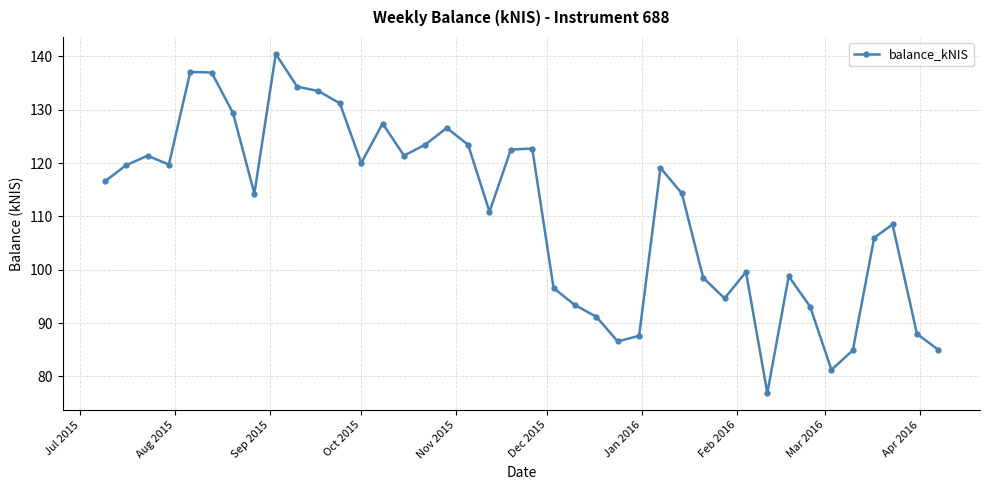

What is the average value?

110.9